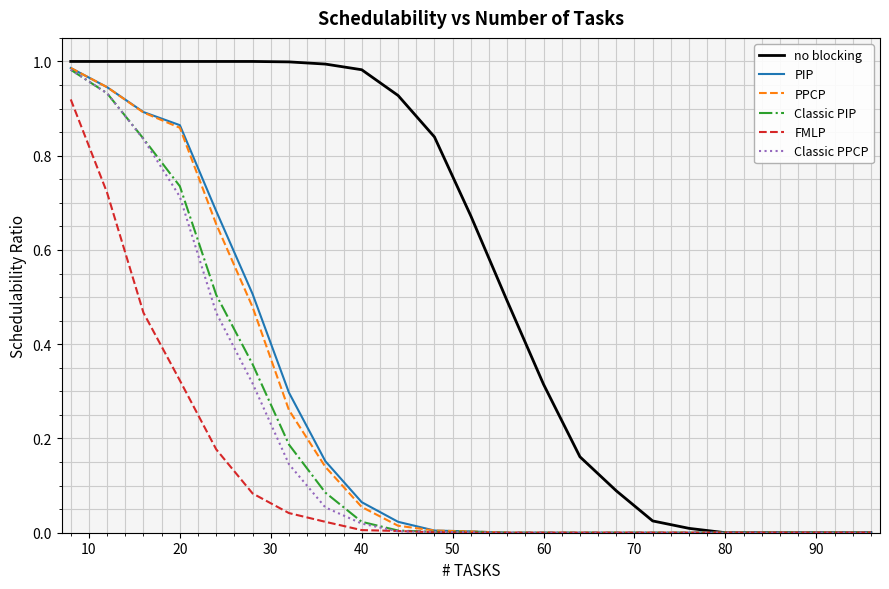

Which series has the largest total across all categories?

no blocking